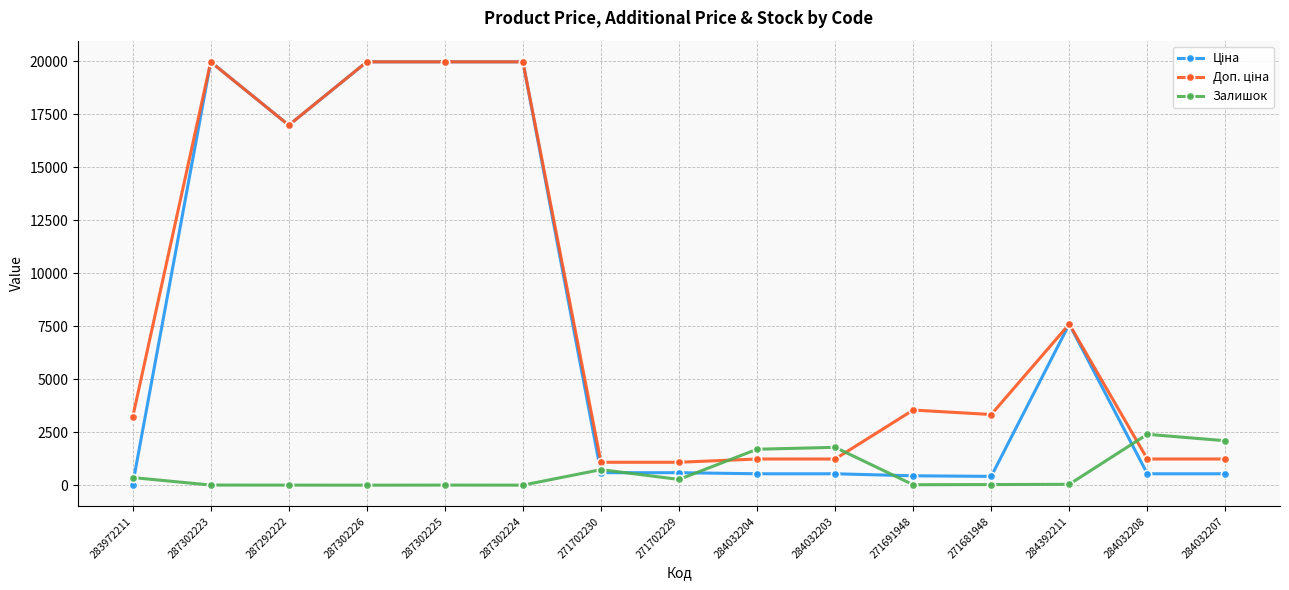

What is the label of the 12th point from the right?

287302226